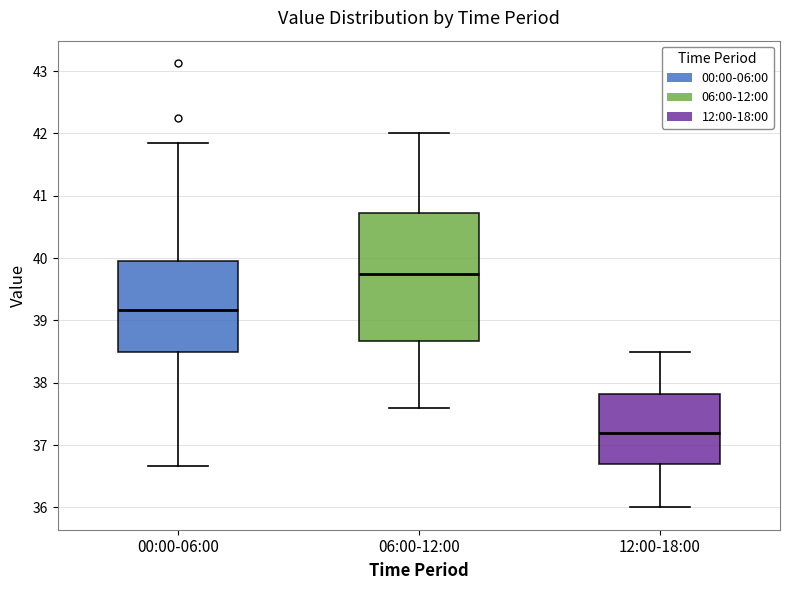

Which box's median line is the highest?

06:00-12:00